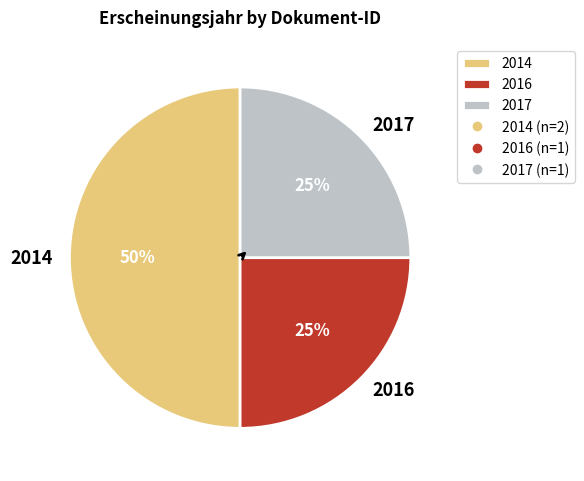

How many slices are in this pie chart?

3